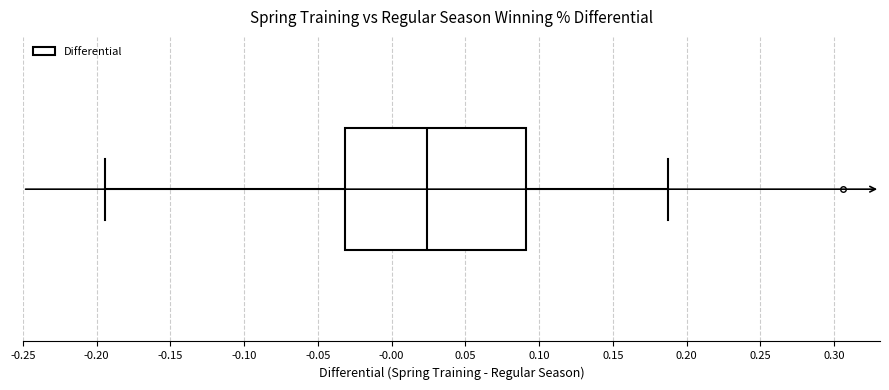

Transcribe this box plot: give where the median line is, the range the box spans, and where the two whiskers end, as read against the x-axis. The values are not printed on the chart, so give them approximately, as read against the axis.

median 0.025, box -0.030 to 0.090, whiskers -0.195 to 0.185